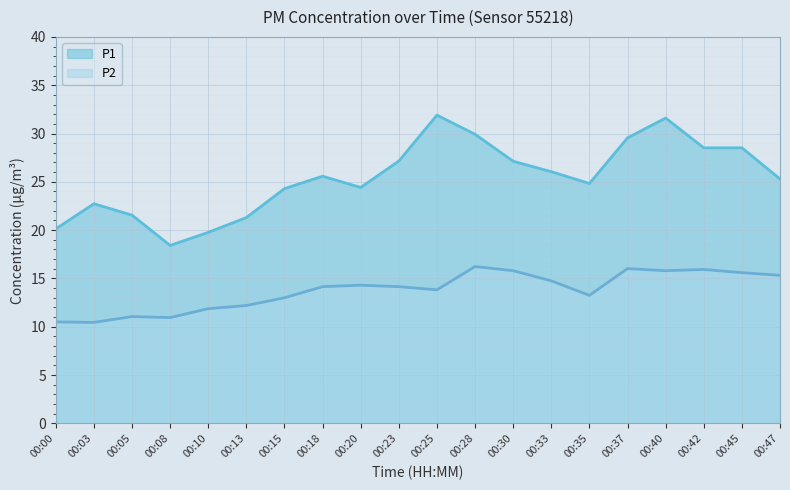

What are all the series names shown in the legend?

P1, P2